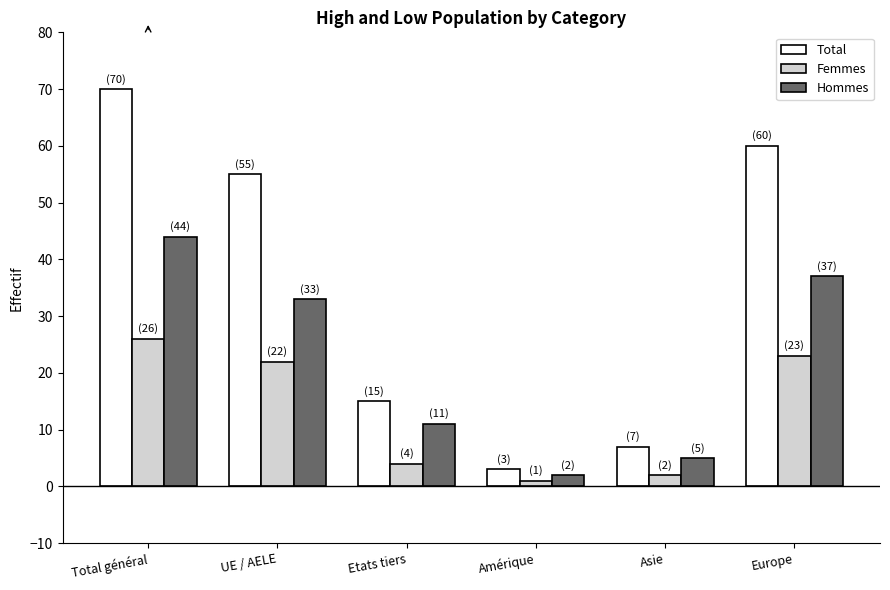

Are the bars grouped side by side (vs. stacked)?

Yes